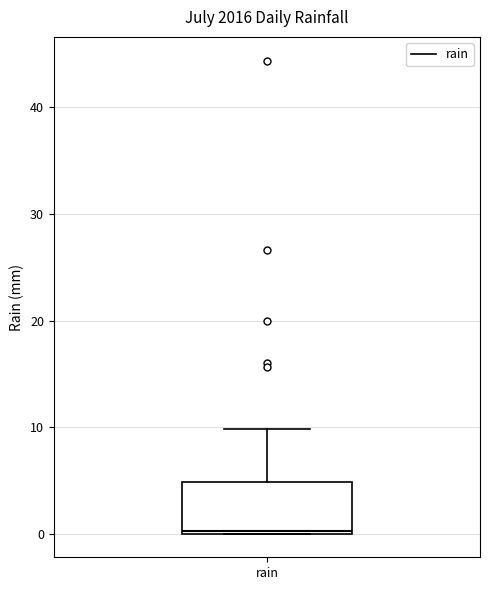

Transcribe this box plot: give where the median line is, the range the box spans, and where the two whiskers end, as read against the y-axis. The values are not printed on the chart, so give them approximately, as read against the axis.

median 0, box 0 to 5, whiskers 0 to 10